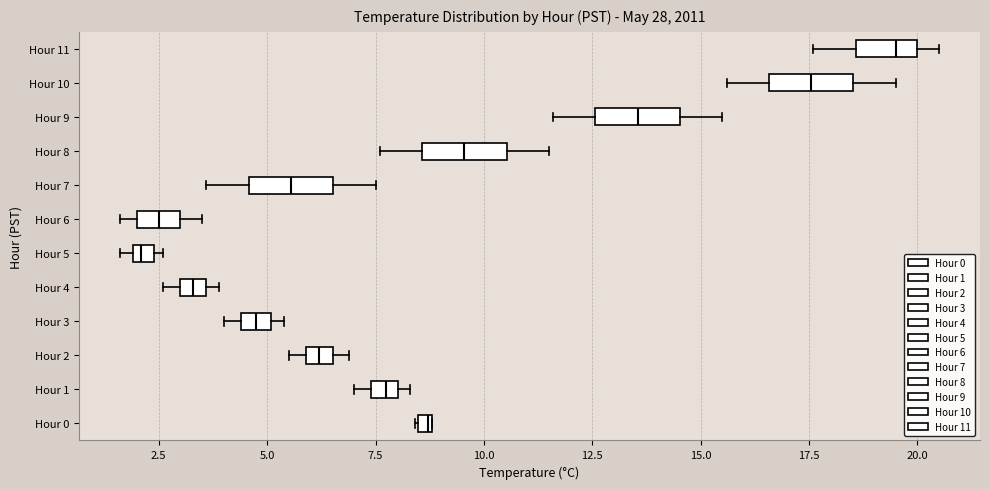

Where is the left edge of the box for Hour 0 on the x-axis? The values are not printed on the chart, so give them approximately, as read against the axis.

8.5